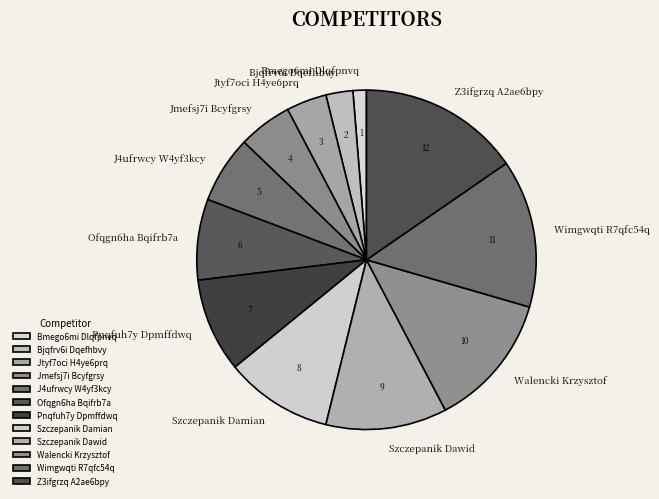

Which slice is the smallest?

Bmego6mi Dlqfpnvq